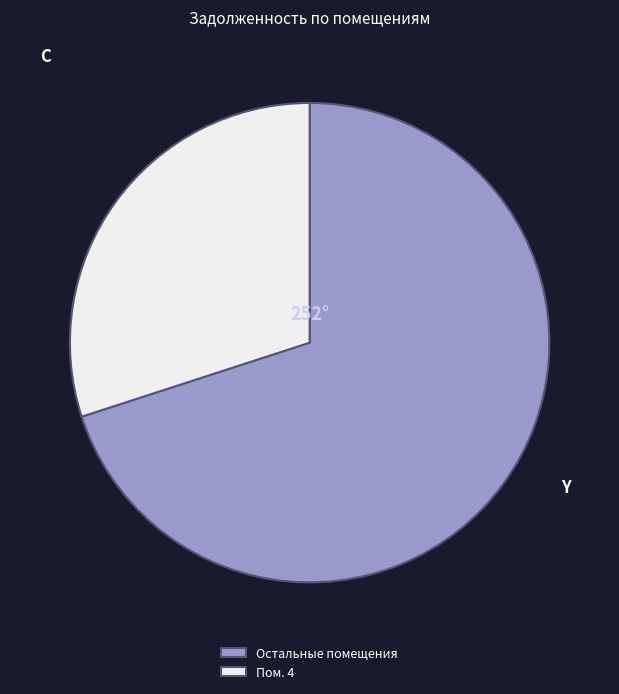

Does Остальные помещения represent more than half of the total?

Yes